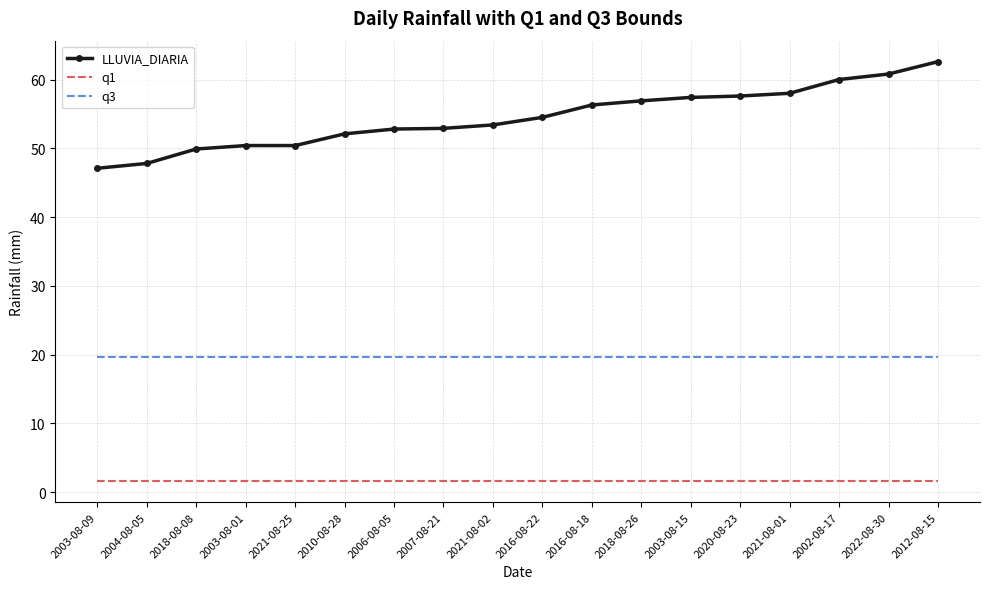

What is the highest value of the LLUVIA_DIARIA series?

62.6